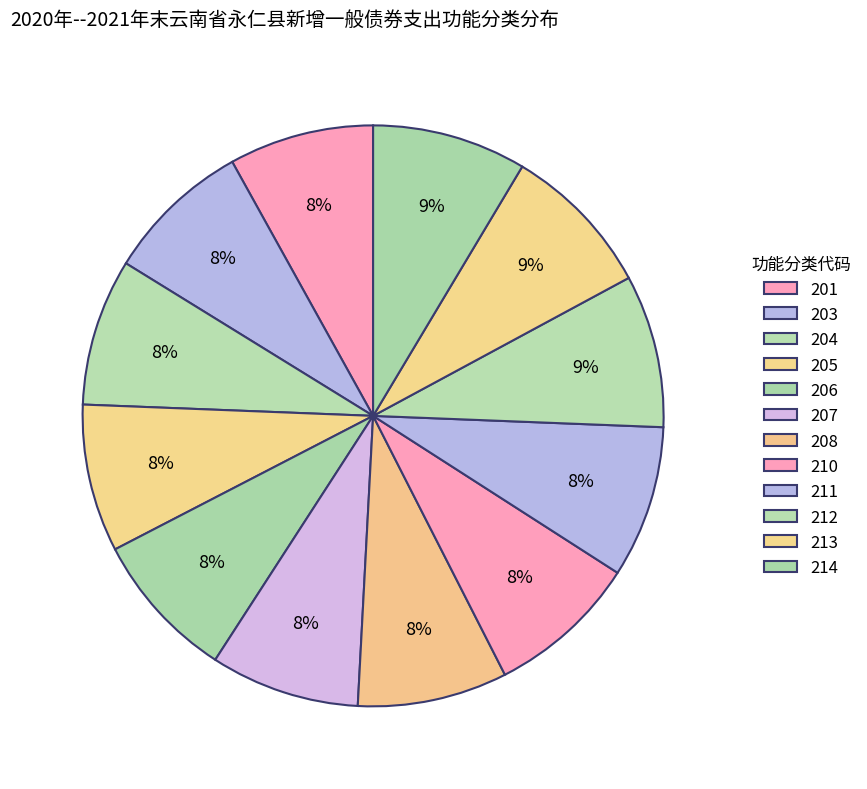

To the nearest percent, what is the combined percentage of 208 and 201?

16%